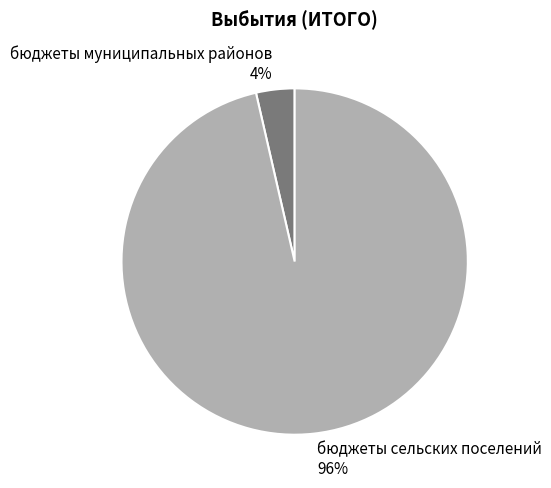

Which slice represents more than half of the pie?

бюджеты сельских поселений